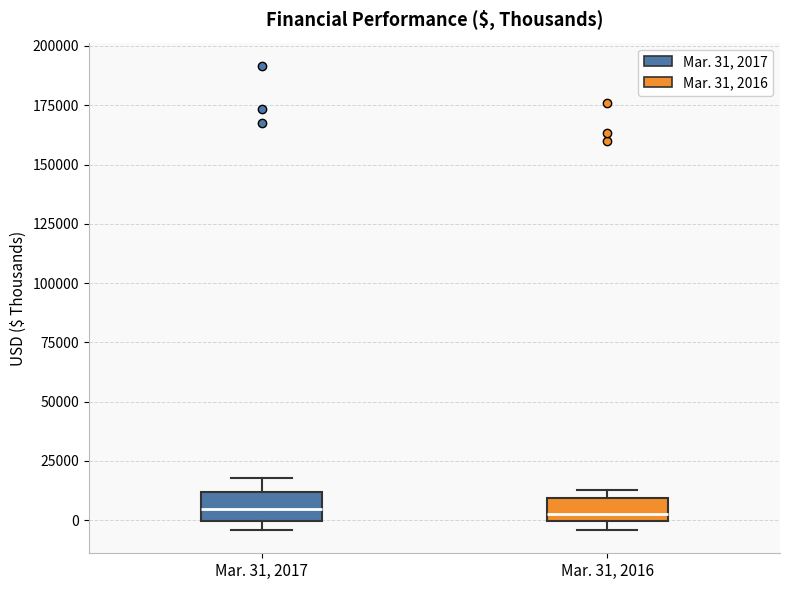

Reading left to right, read every box against the y-axis: the position of its median line, the range the box covers, and the ends of its whiskers. The values are not printed on the chart, so give them approximately, as read against the axis.

Mar. 31, 2017: median 5000, box 0 to 10000, whiskers -5000 to 20000
Mar. 31, 2016: median 5000, box 0 to 10000, whiskers -5000 to 15000